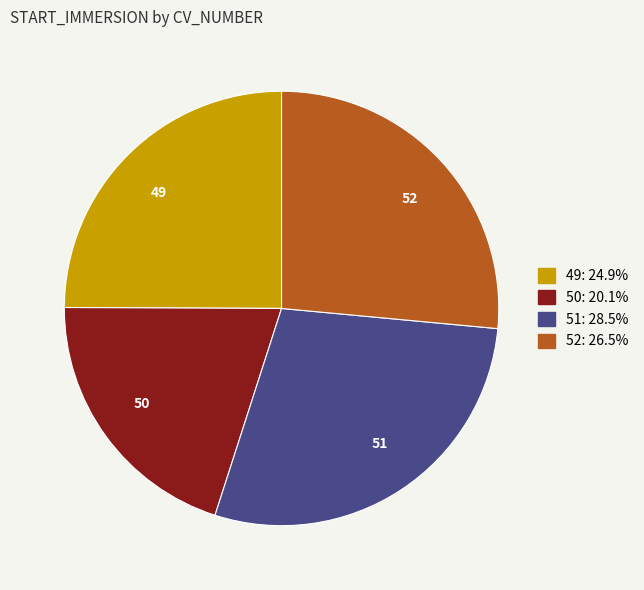

Do 49 and 50 together represent more than half of the pie?

No